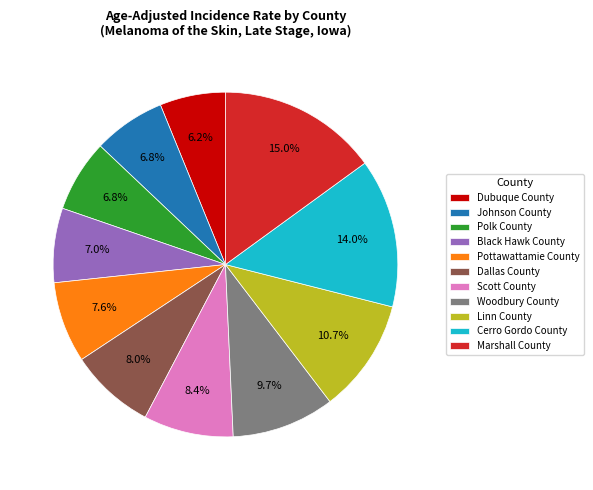

Which slice is the largest?

Marshall County